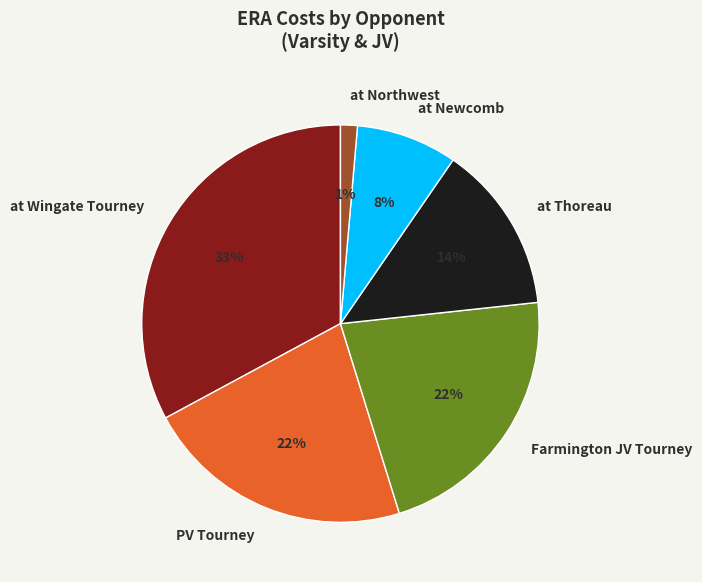

How many slices are in this pie chart?

6